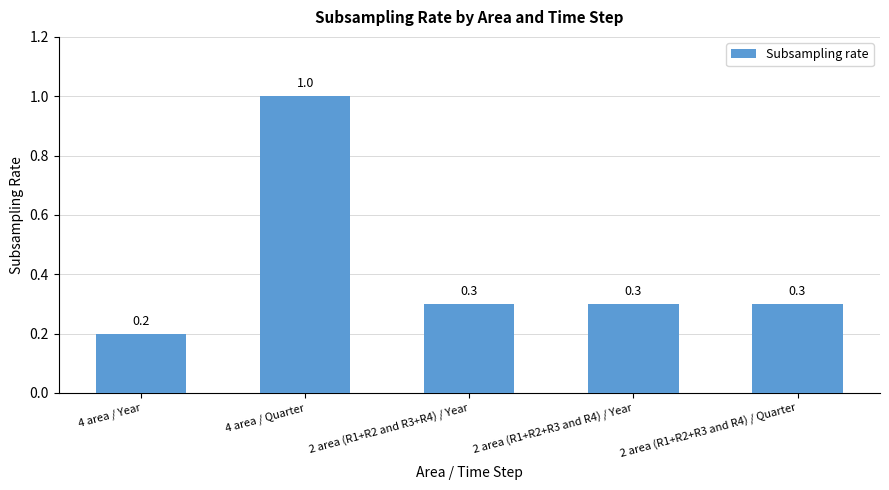

Between 2 area (R1+R2+R3 and R4) / Quarter and 4 area / Year, which is larger?

2 area (R1+R2+R3 and R4) / Quarter